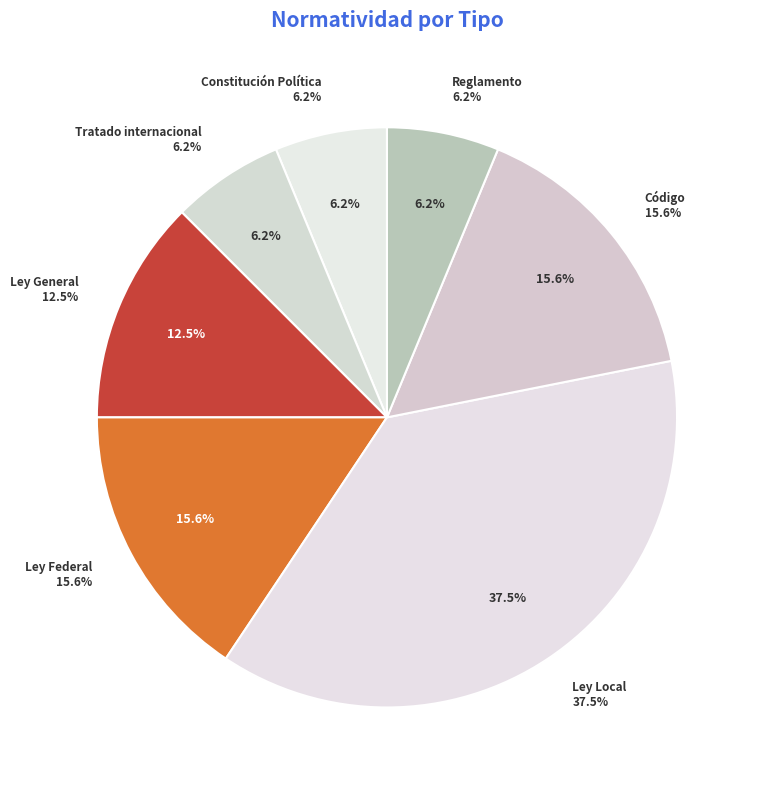

Does Tratado internacional account for over 50% of the chart?

No